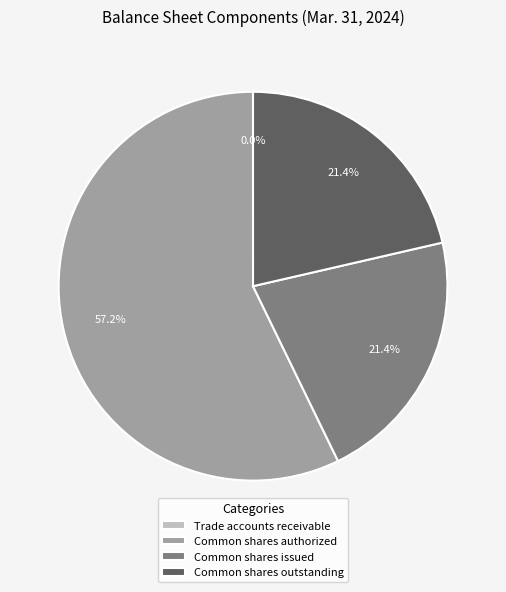

Is there any slice that represents more than half of the pie?

Yes